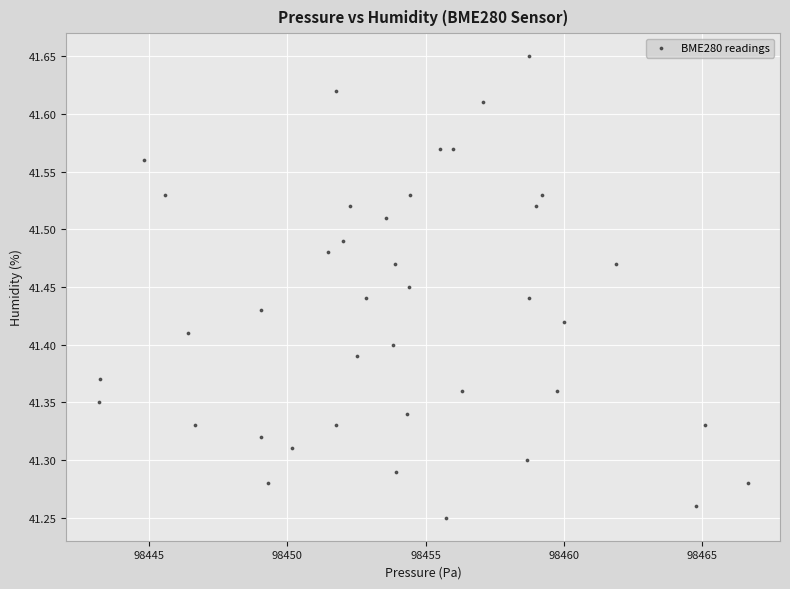

What is the range of X values (max minus min)?

23.4